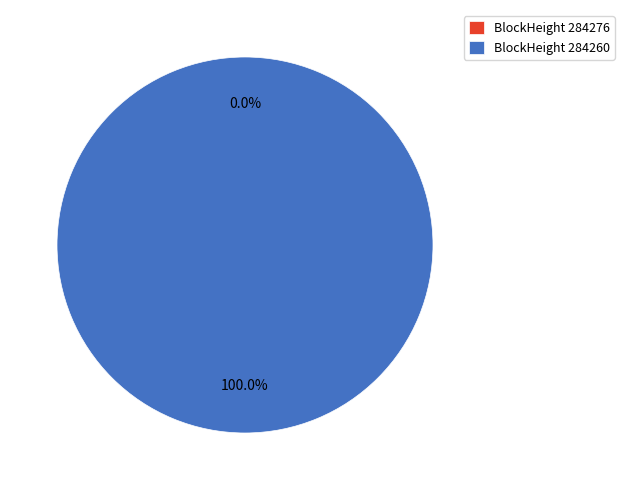

Count the number of slices in the pie.

2